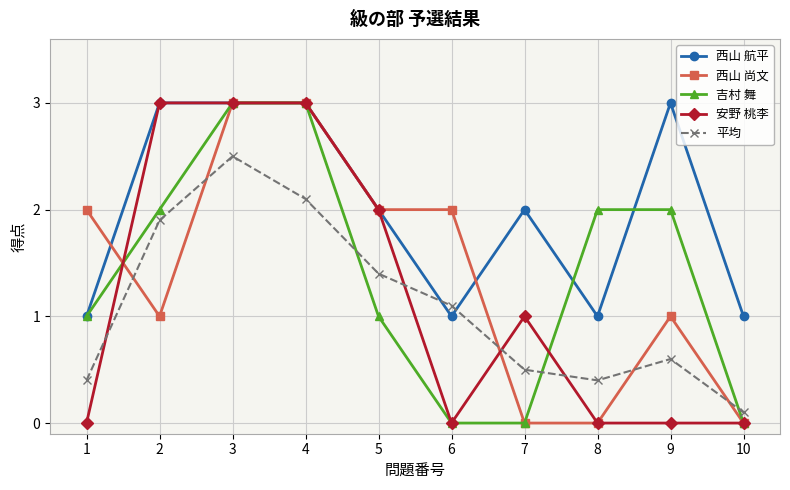

What is the value of the 平均 point at the 10th from the left?

0.1